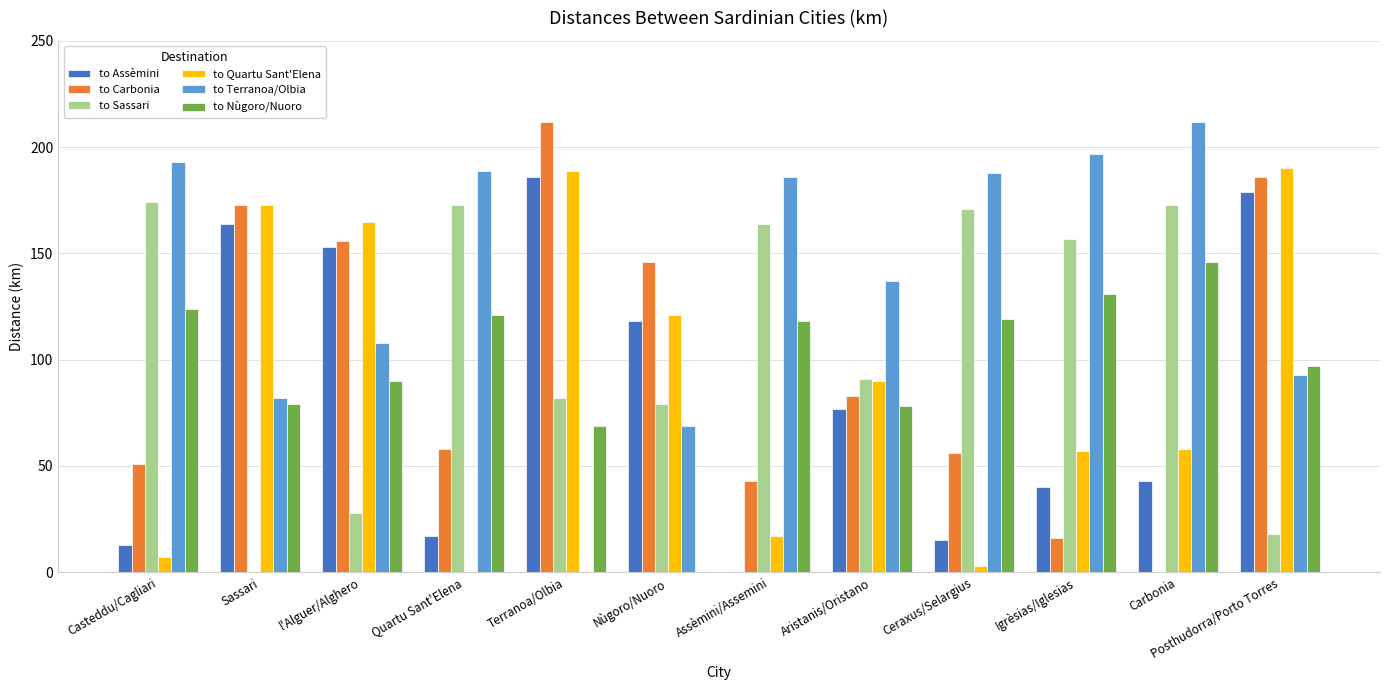

What are all the series names shown in the legend?

to Assèmini, to Carbonia, to Sassari, to Quartu Sant'Elena, to Terranoa/Olbia, to Nùgoro/Nuoro